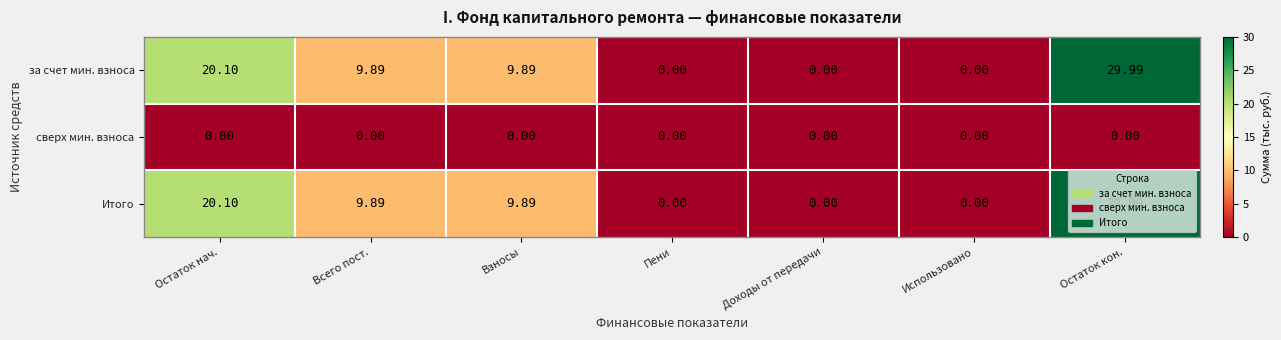

Which category has the highest value across all series?

Остаток кон.